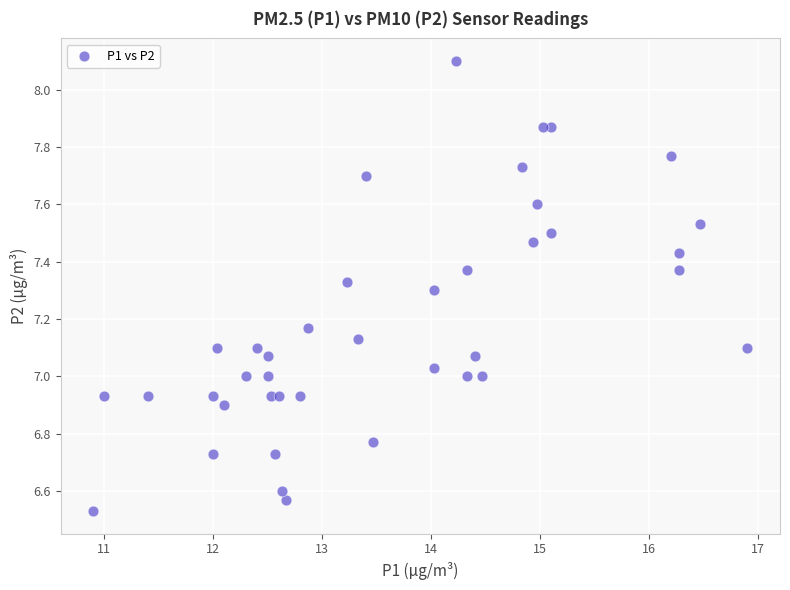

What is the range of Y values (max minus min)?

1.6